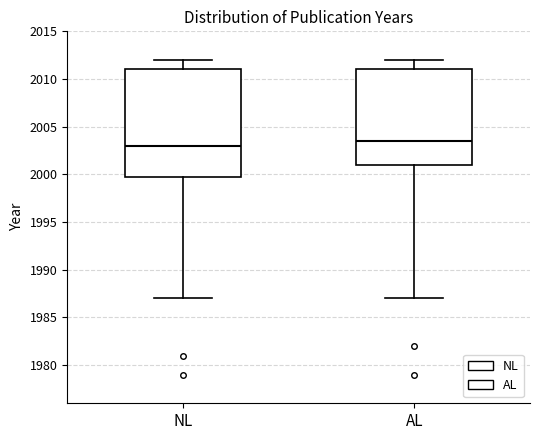

Reading left to right, read every box against the y-axis: the position of its median line, the range the box covers, and the ends of its whiskers. The values are not printed on the chart, so give them approximately, as read against the axis.

NL: median 2003.0, box 2000.0 to 2011.0, whiskers 1987.0 to 2012.0
AL: median 2003.5, box 2001.0 to 2011.0, whiskers 1987.0 to 2012.0